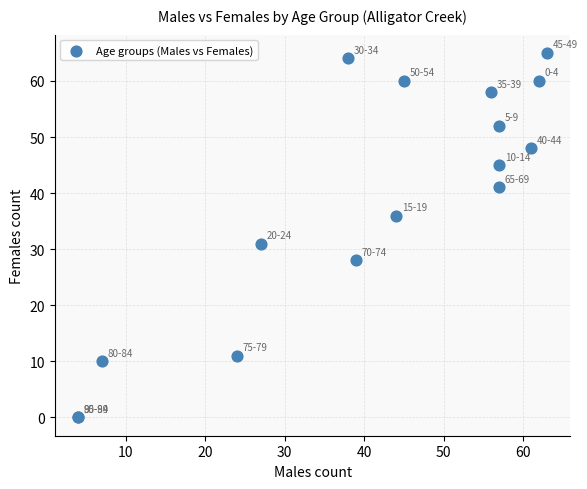

What Y value in the scatter plot is closest to 32?

31